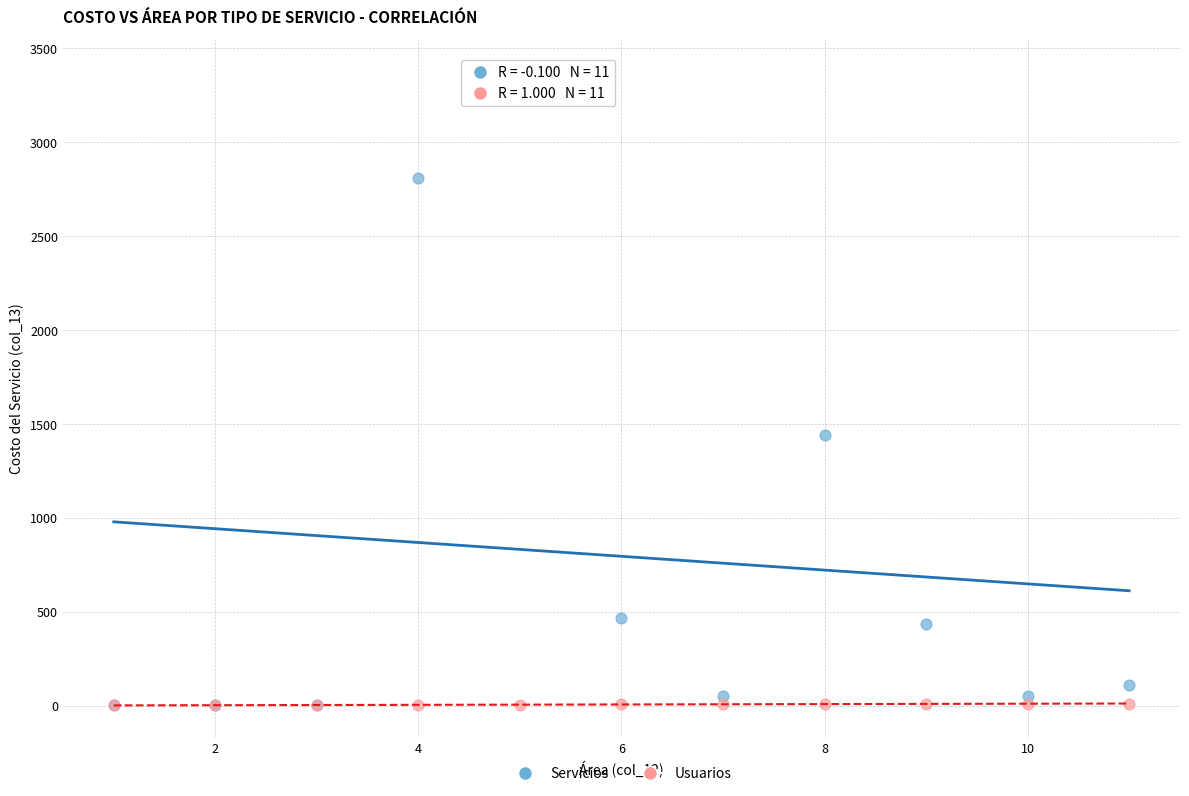

In the Servicios series, what Y value is closest to 1690?

1440.0